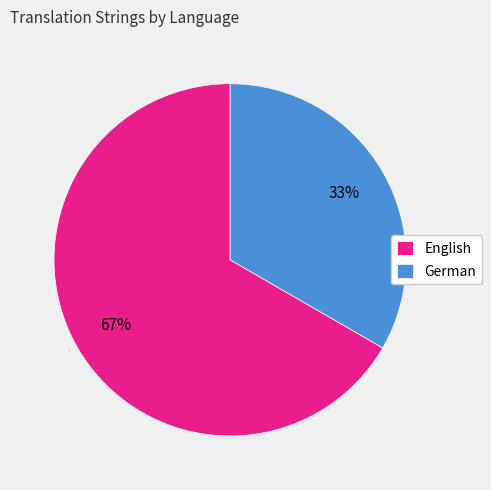

Is the sum of German and English greater than half?

Yes